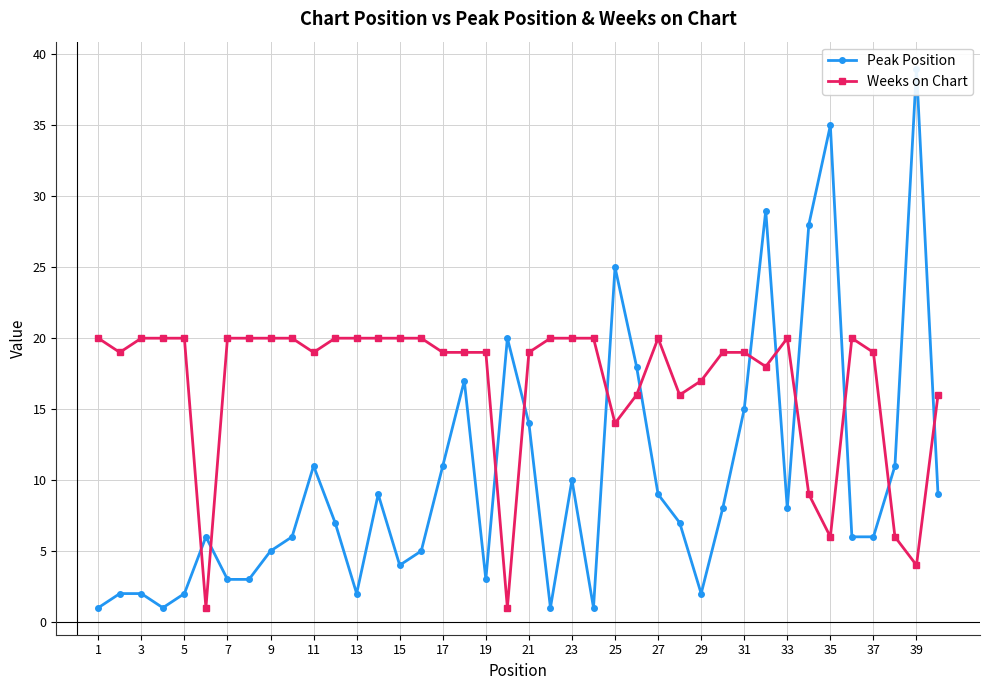

True or false: Weeks on Chart has a value of 6 at 27.

False